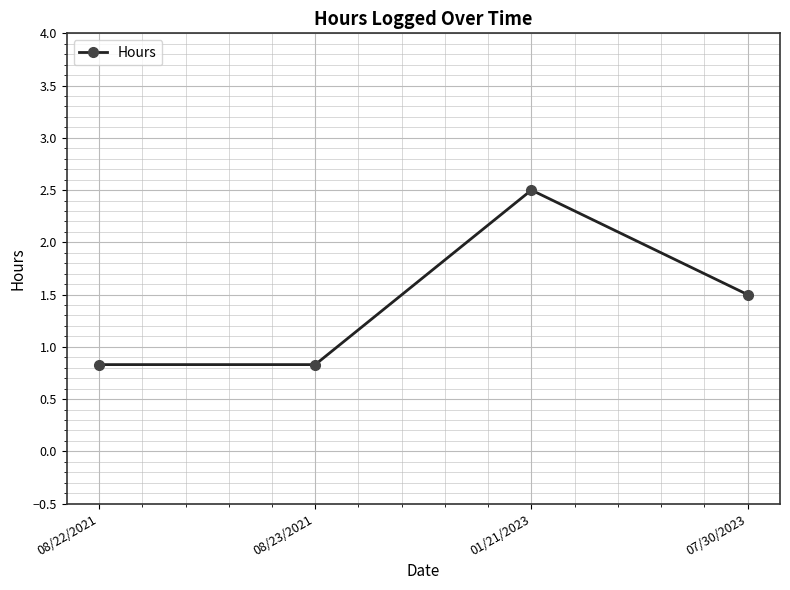

Is it true that the value at 08/23/2021 is 0.8?

True